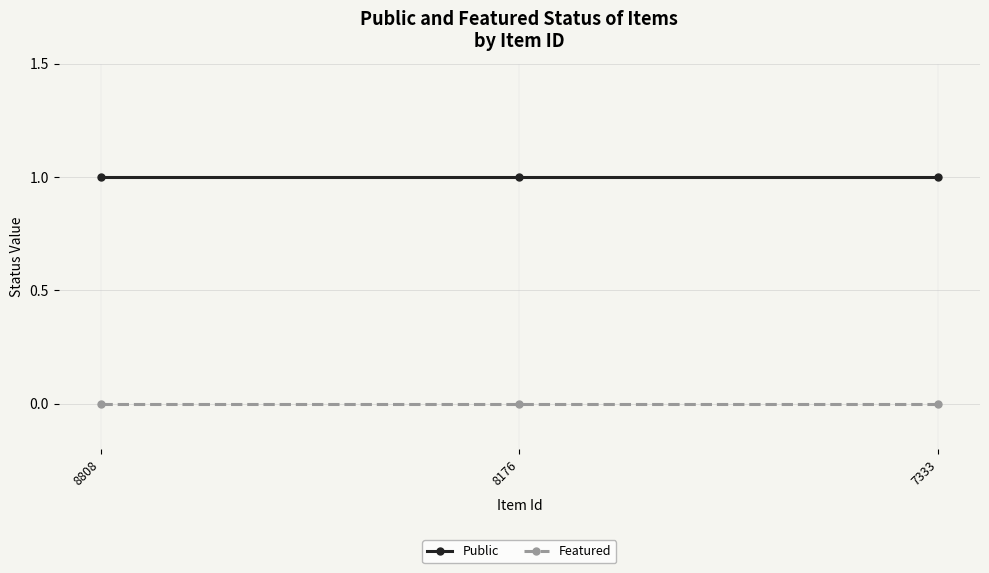

What are all the series names shown in the legend?

Public, Featured